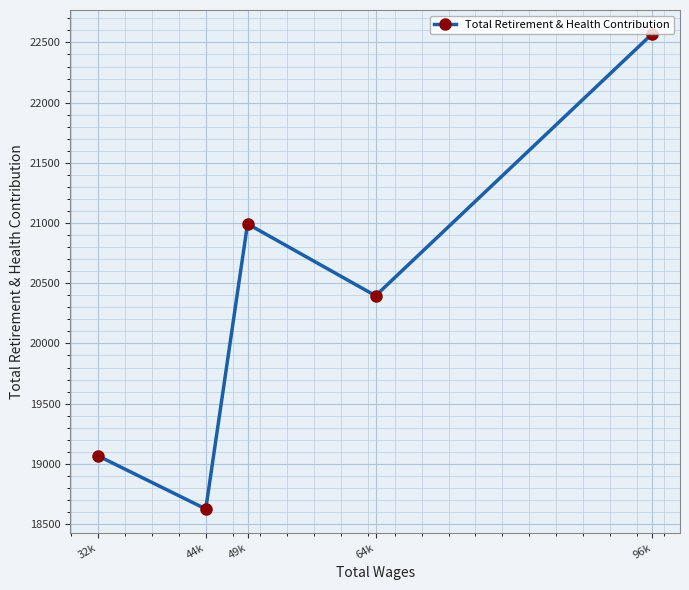

What is the average value?

20331